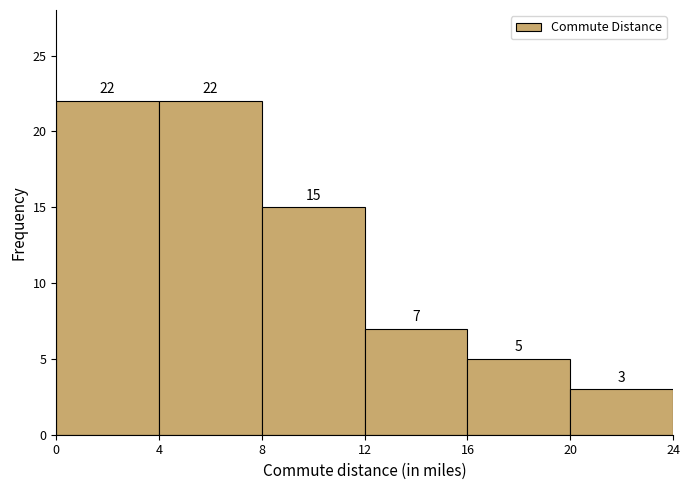

Reading left to right, transcribe this chart: for each bar, give the range it covers on the x-axis and its height.

0 to 4: 22
4 to 8: 22
8 to 12: 15
12 to 16: 7
16 to 20: 5
20 to 24: 3